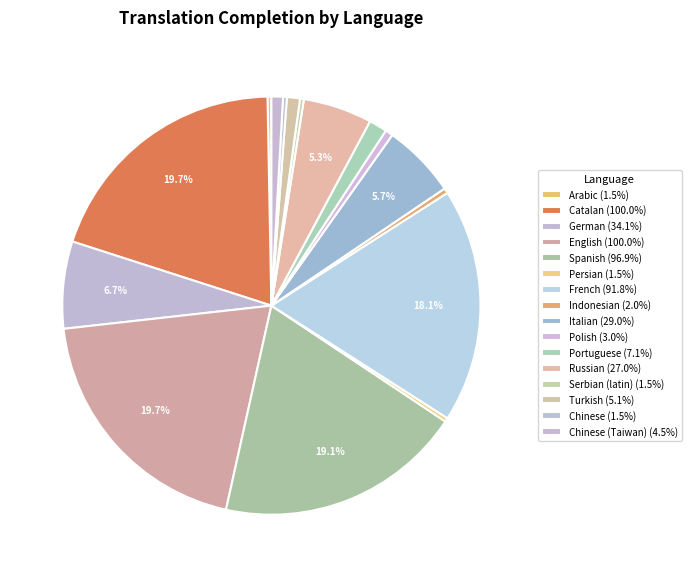

Rank the categories by value from highest to lowest.

Catalan, English, Spanish, French, German, Italian, Russian, Portuguese, Turkish, Chinese (Taiwan), Polish, Indonesian, Arabic, Persian, Serbian (latin), Chinese